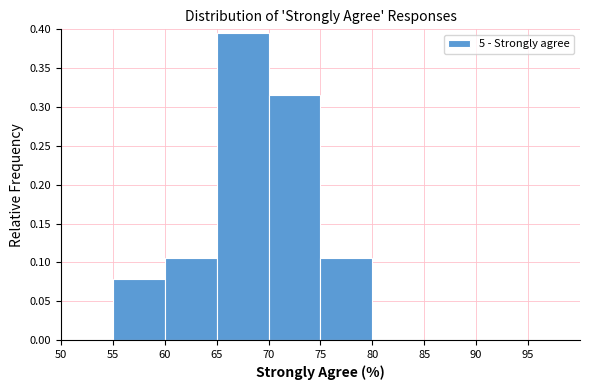

How tall is the bar that spans 75 to 80 on the x-axis? The values are not printed on the chart, so give them approximately, as read against the axis.

0.105